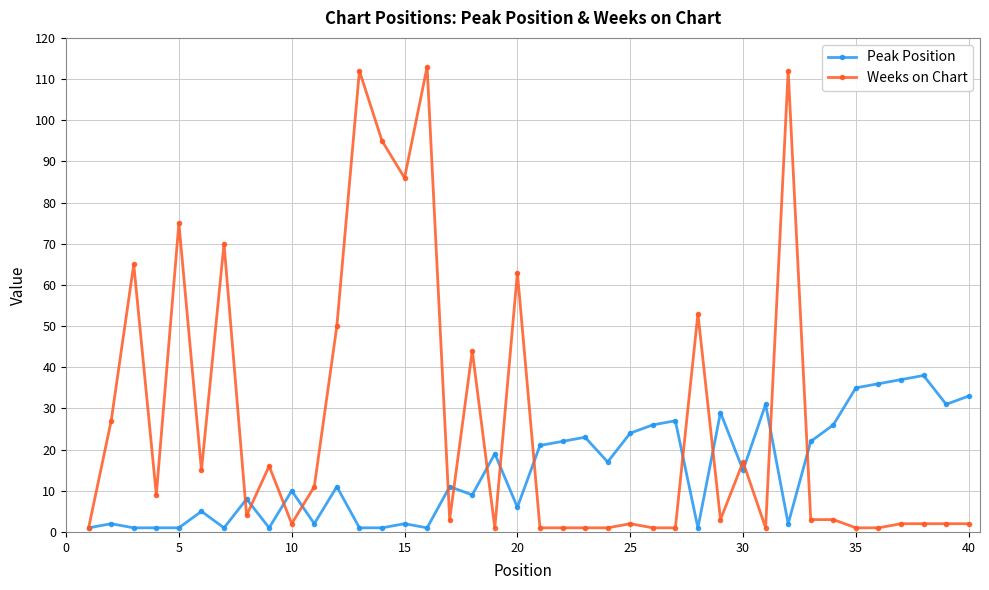

What is the sum of all Peak Position values?

590